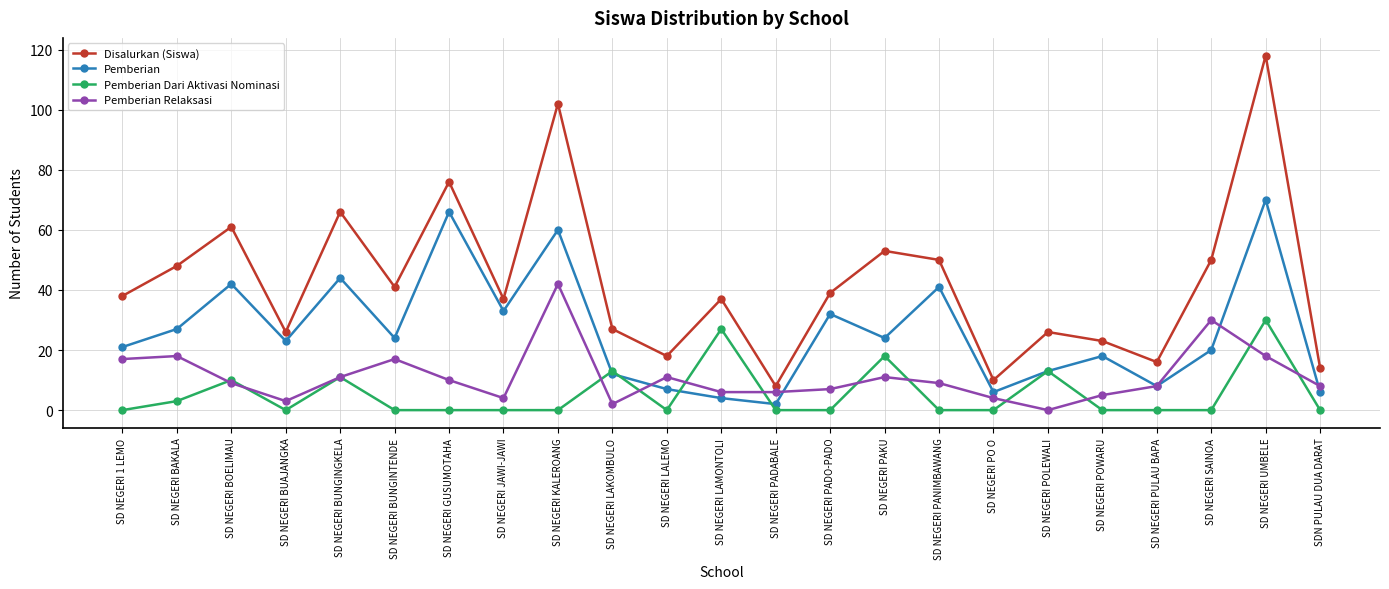

At how many categories does at least one series exceed 32?

14